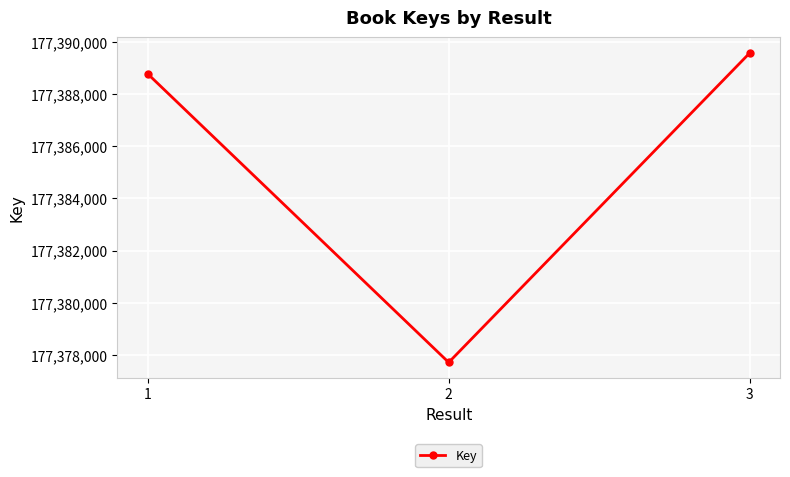

Rank the categories by value from lowest to highest.

2, 1, 3